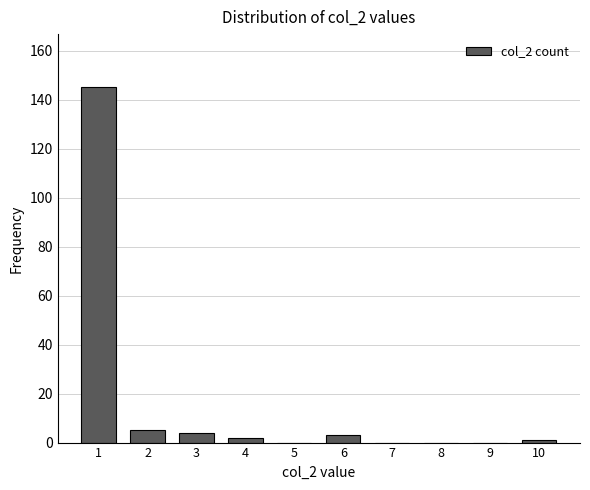

Reading right to left, transcribe all the data shown in this chart.

10=1	9=0	8=0	7=0	6=3	5=0	4=2	3=4	2=5	1=145